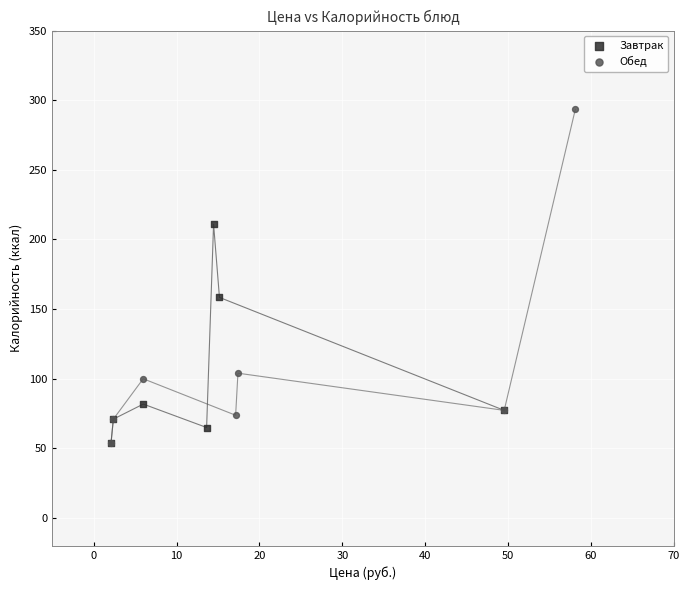

Which series contains the highest Y value?

Обед